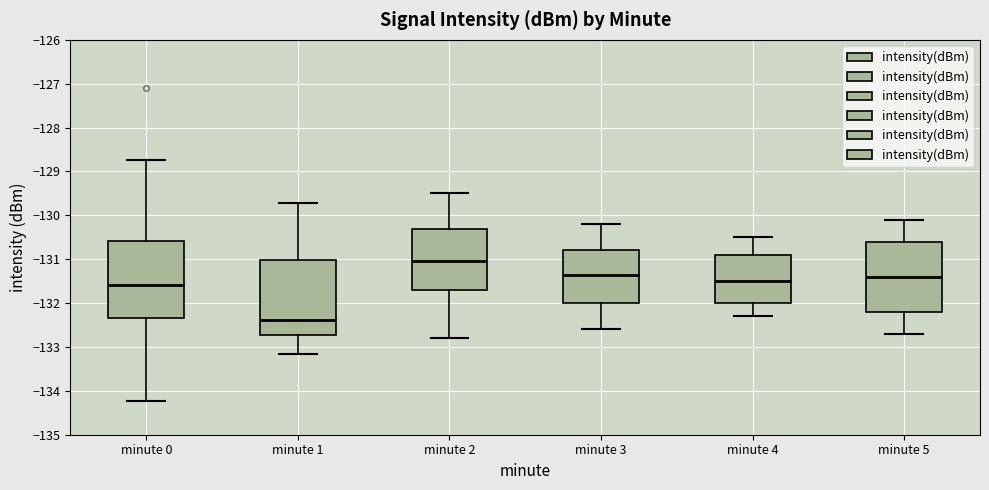

Reading left to right, transcribe this box plot: for each box, give where its median line is, the range the box spans, and where its two whiskers end, as read against the y-axis. The values are not printed on the chart, so give them approximately, as read against the axis.

minute 0: median -131.6, box -132.3 to -130.6, whiskers -134.2 to -128.7
minute 1: median -132.4, box -132.7 to -131.0, whiskers -133.2 to -129.7
minute 2: median -131.0, box -131.7 to -130.3, whiskers -132.8 to -129.5
minute 3: median -131.3, box -132.0 to -130.8, whiskers -132.6 to -130.2
minute 4: median -131.5, box -132.0 to -130.9, whiskers -132.3 to -130.5
minute 5: median -131.4, box -132.2 to -130.6, whiskers -132.7 to -130.1